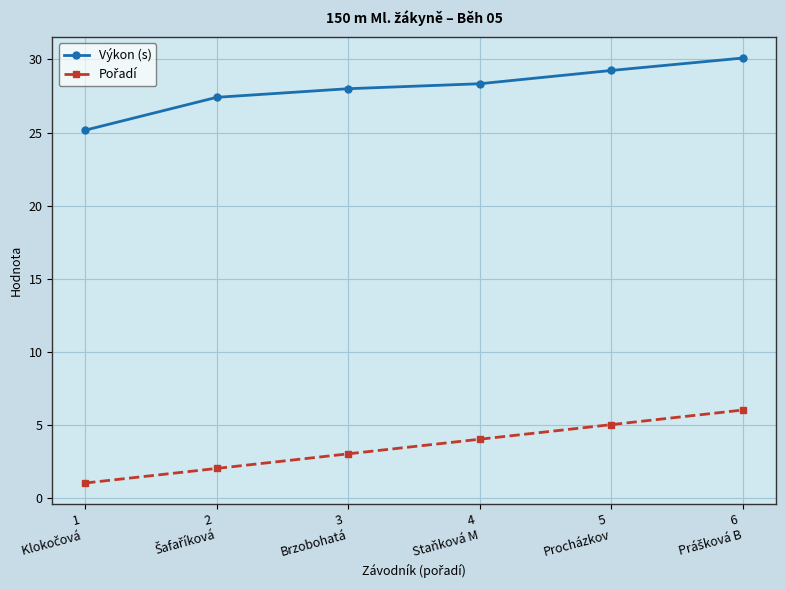

What is the sum of all Výkon (s) values?

168.3